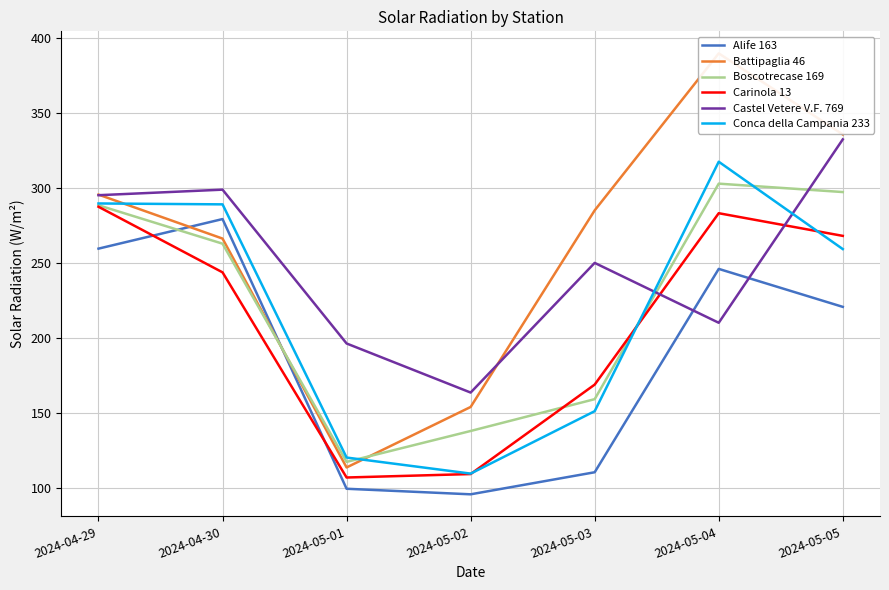

Which series has the largest total across all categories?

Battipaglia 46